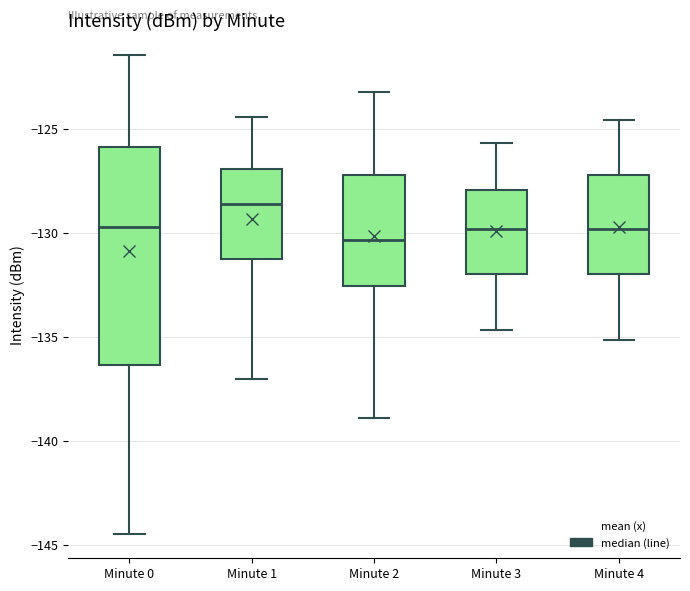

Which box's median line is the lowest?

Minute 2